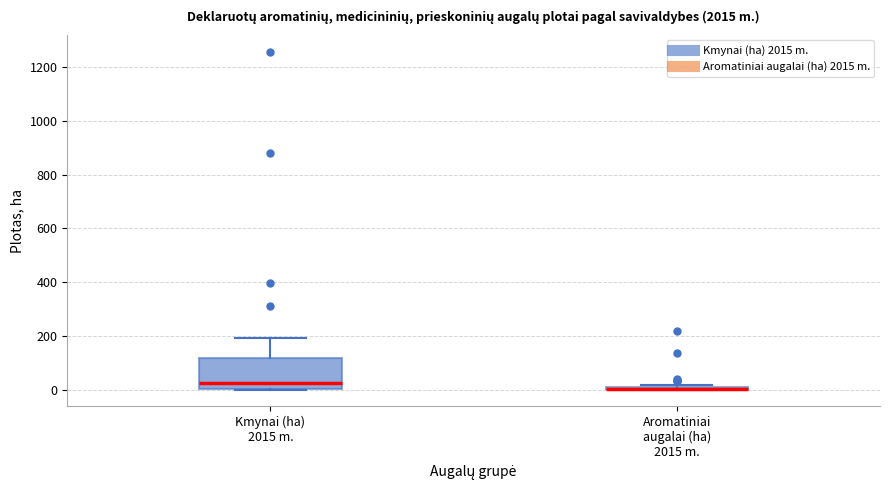

Reading left to right, transcribe this box plot: for each box, give where its median line is, the range the box spans, and where its two whiskers end, as read against the y-axis. The values are not printed on the chart, so give them approximately, as read against the axis.

Kmynai (ha) 2015 m.: median 20, box 0 to 120, whiskers 0 to 200
Aromatiniai augalai (ha) 2015 m.: box collapsed to a line at 0, whiskers 0 to 20